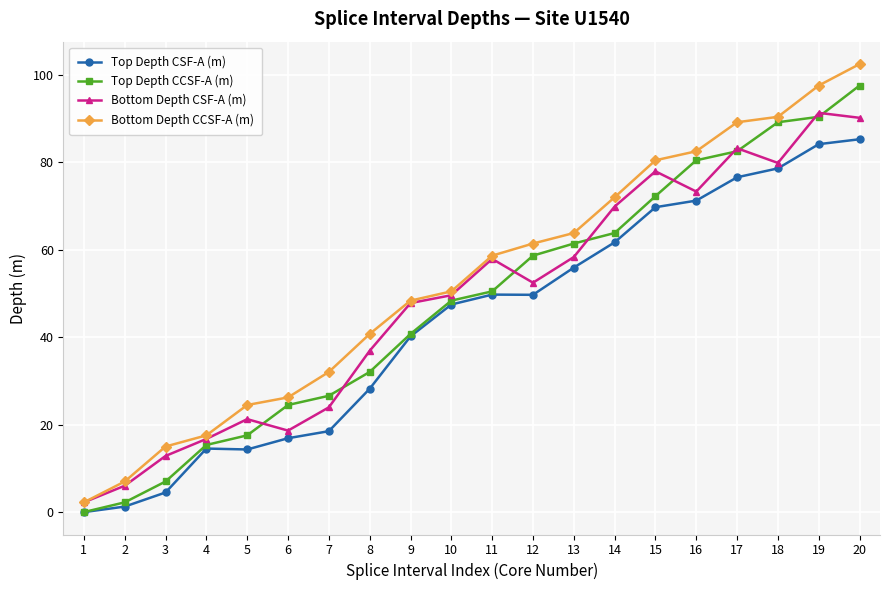

The Top Depth CSF-A (m) series shows 120.8 at 18. True or false?

False